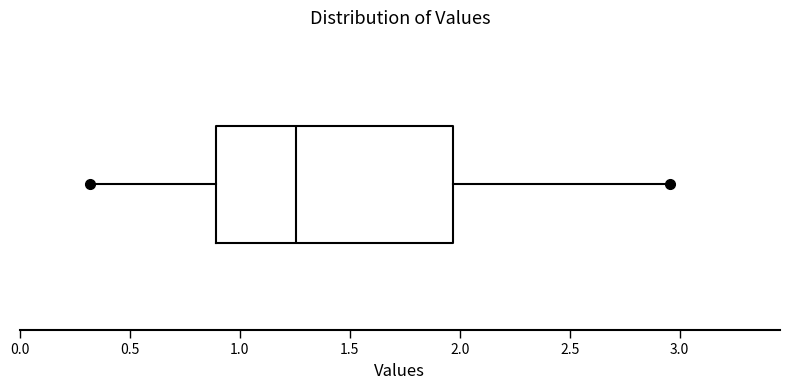

Read this box plot against the x-axis: the position of the median line, the range covered by the box, and the ends of both whiskers. The values are not printed on the chart, so give them approximately, as read against the axis.

median 1.25, box 0.90 to 1.95, whiskers 0.30 to 2.95